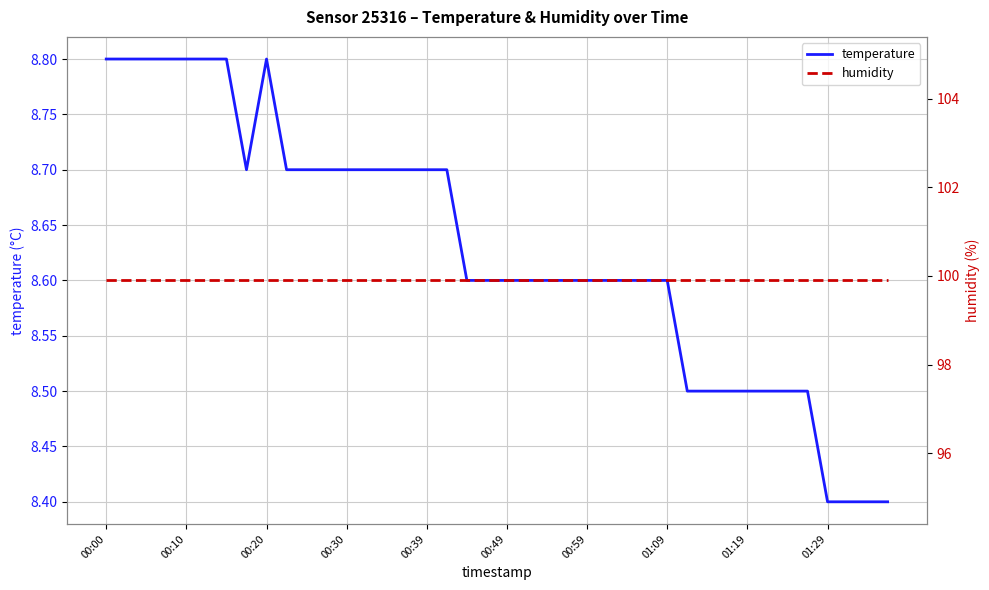

Reading left to right, transcribe all the data shown in this chart.

temperature: 8.8	8.8	8.8	8.8	8.8	8.8	8.8	8.7	8.8	8.7	8.7	8.7	8.7	8.7	8.7	8.7	8.7	8.7	8.6	8.6	8.6	8.6	8.6	8.6	8.6	8.6	8.6	8.6	8.6	8.5	8.5	8.5	8.5	8.5	8.5	8.5	8.4	8.4	8.4	8.4
humidity: 99.9	99.9	99.9	99.9	99.9	99.9	99.9	99.9	99.9	99.9	99.9	99.9	99.9	99.9	99.9	99.9	99.9	99.9	99.9	99.9	99.9	99.9	99.9	99.9	99.9	99.9	99.9	99.9	99.9	99.9	99.9	99.9	99.9	99.9	99.9	99.9	99.9	99.9	99.9	99.9